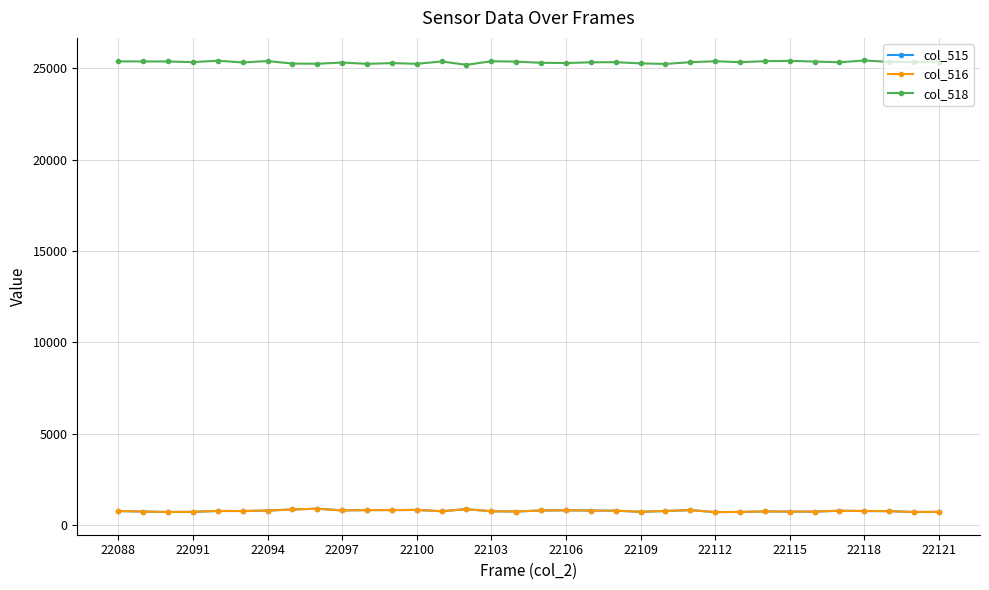

How many distinct data groups are displayed?

3